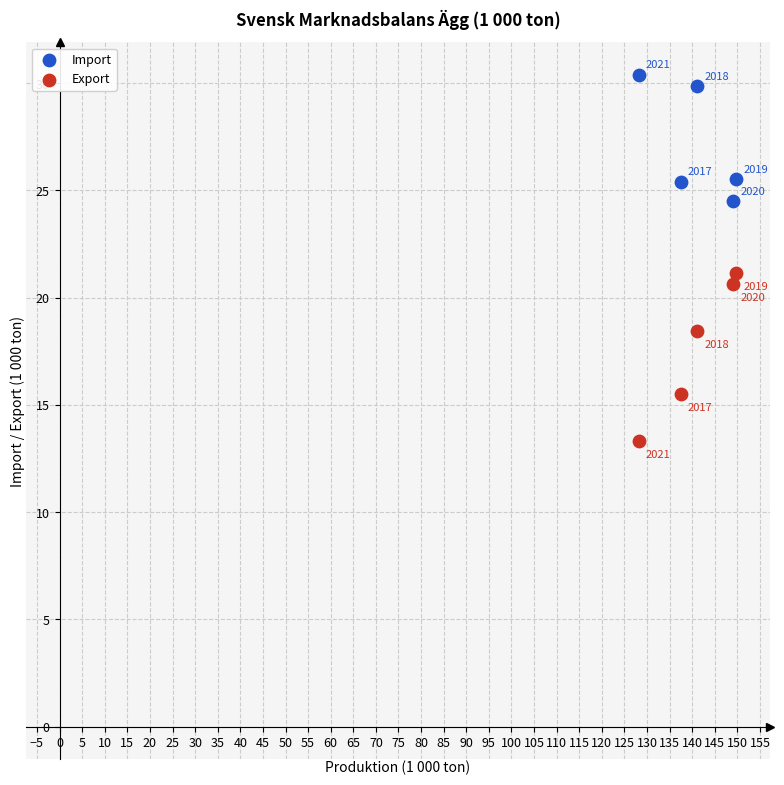

Which series contains the lowest Y value?

Export